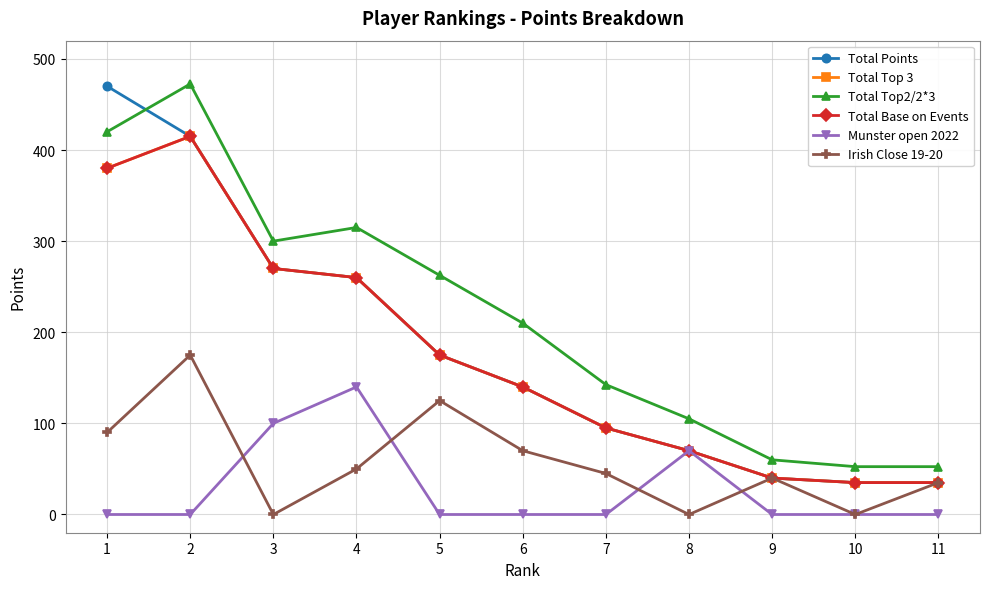

How many interior local peaks does the Total Base on Events series have?

1